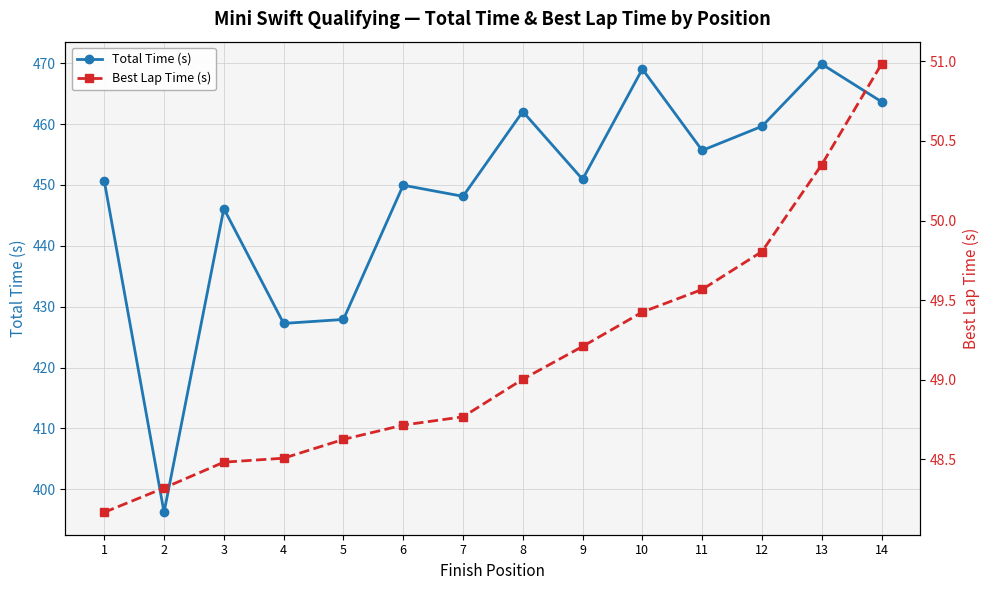

Is the value of Best Lap Time (s) at 7 greater than the value of Total Time (s) at 5?

No